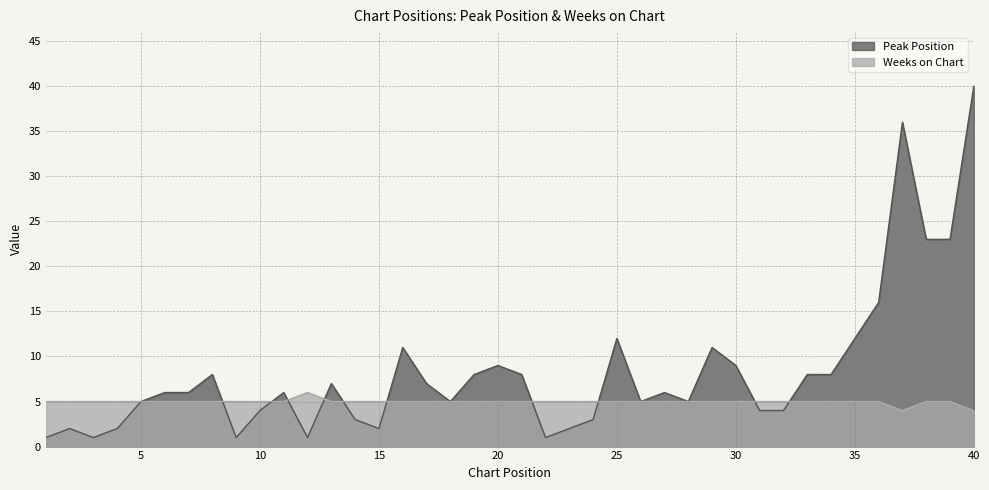

Which series has the widest spread of values?

Peak Position